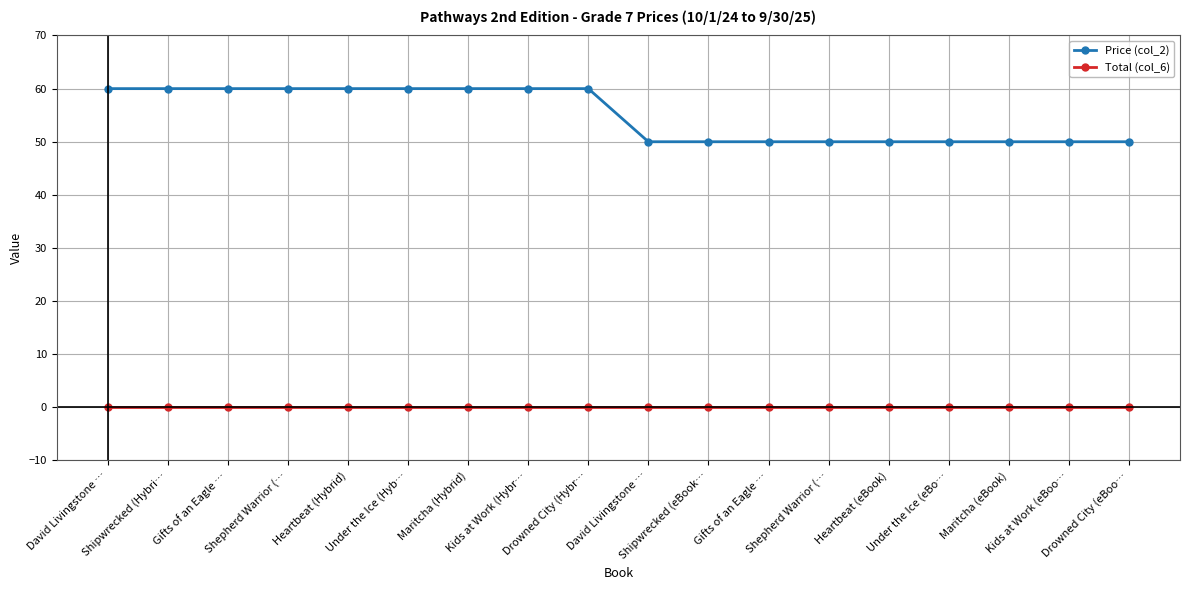

What is the label of the 14th point from the left?

Heartbeat (eBook)